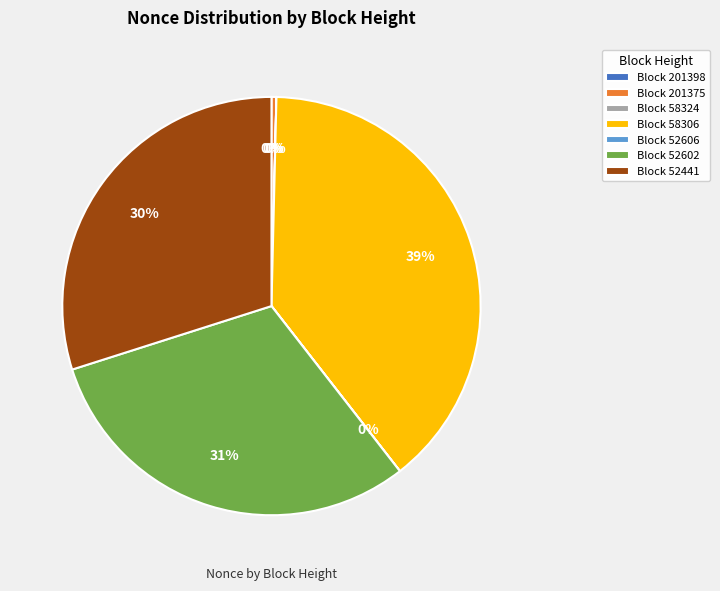

To the nearest percent, what is the average slice percentage?

14%